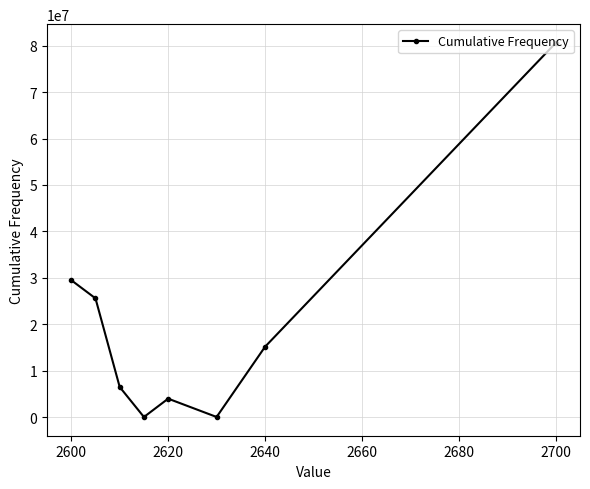

What is the sum of all values?

161248026